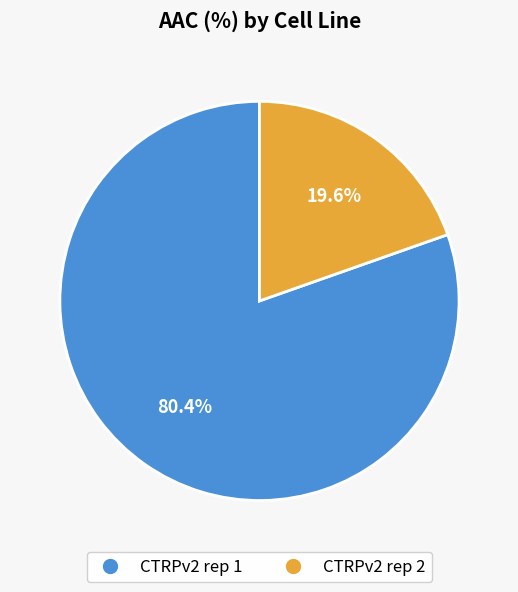

True or false: CTRPv2 rep 2 accounts for 9% of the total.

False